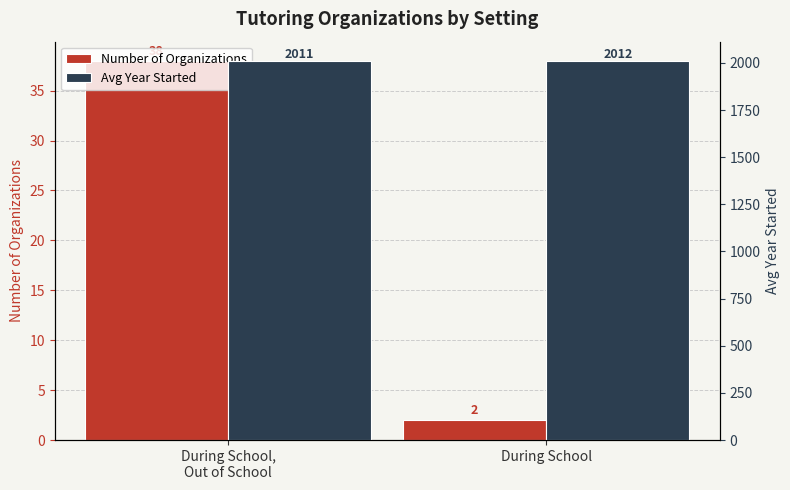

How many Number of Organizations values are between 2 and 38?

2